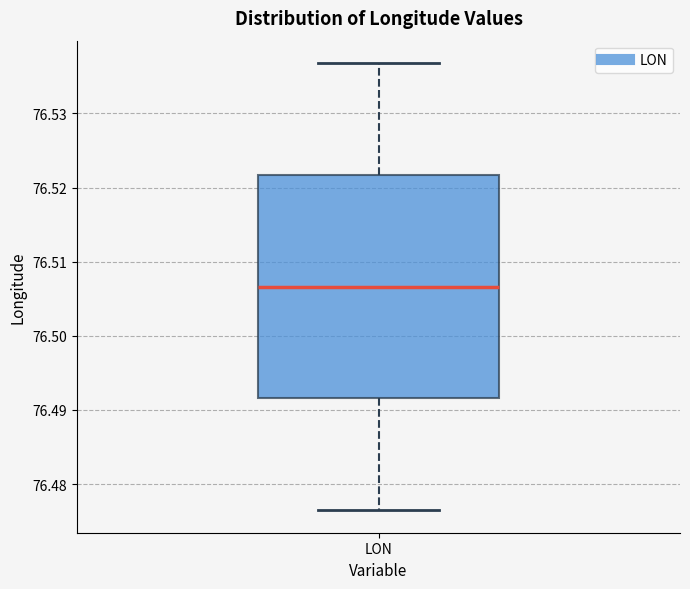

Transcribe this box plot: give where the median line is, the range the box spans, and where the two whiskers end, as read against the y-axis. The values are not printed on the chart, so give them approximately, as read against the axis.

median 76.507, box 76.492 to 76.522, whiskers 76.476 to 76.537